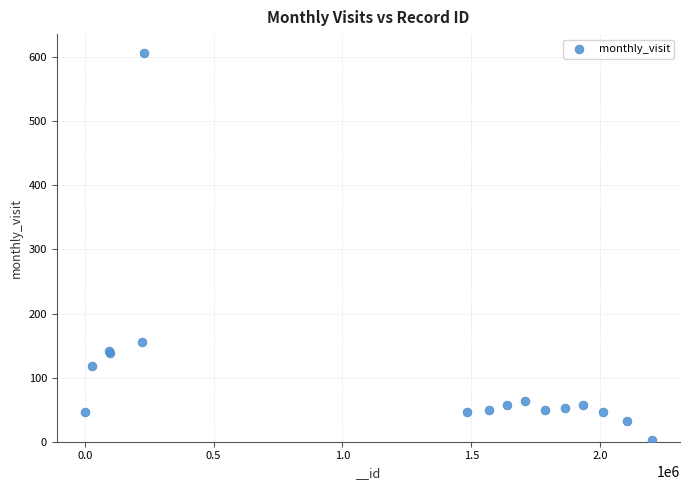

What Y value in the scatter plot is closest to 304?

156